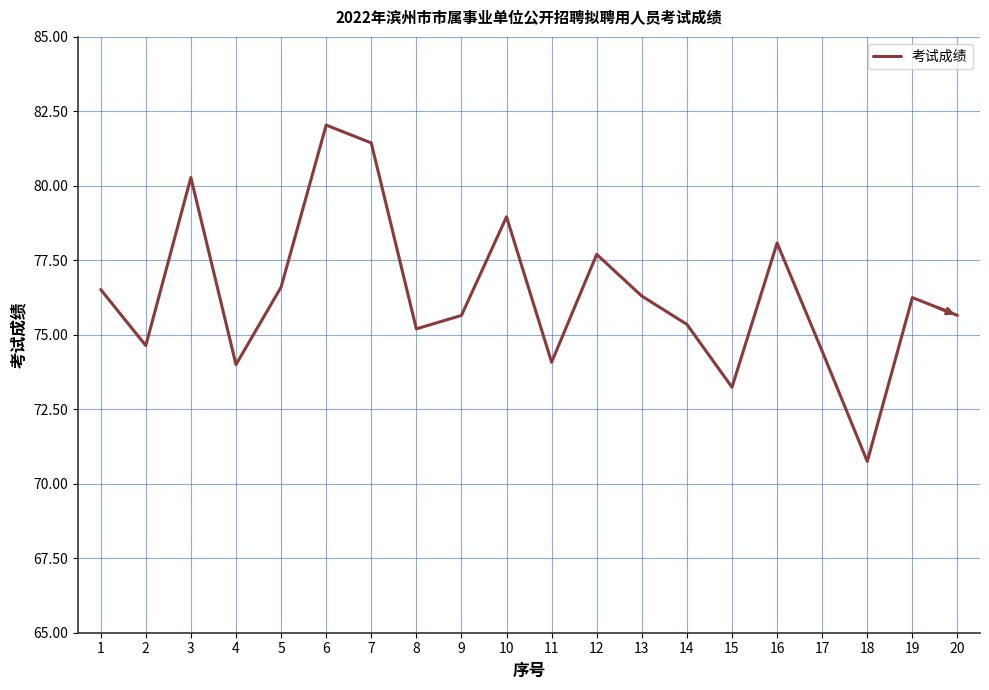

Count the number of data series in this chart.

1